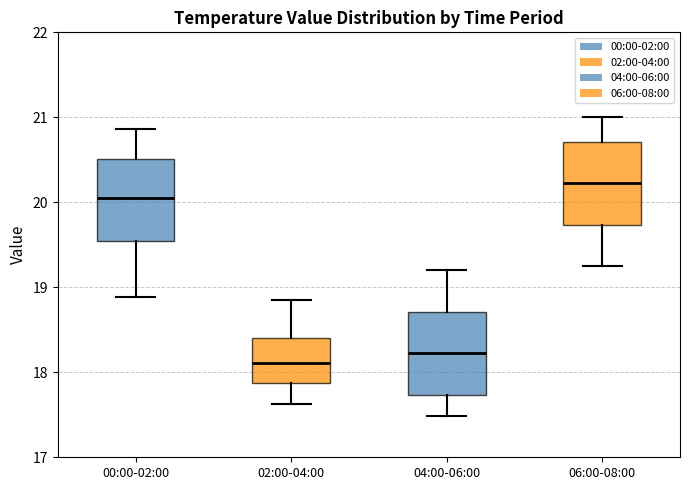

Where does the median line of the box for 00:00-02:00 sit on the y-axis? The values are not printed on the chart, so give them approximately, as read against the axis.

20.1